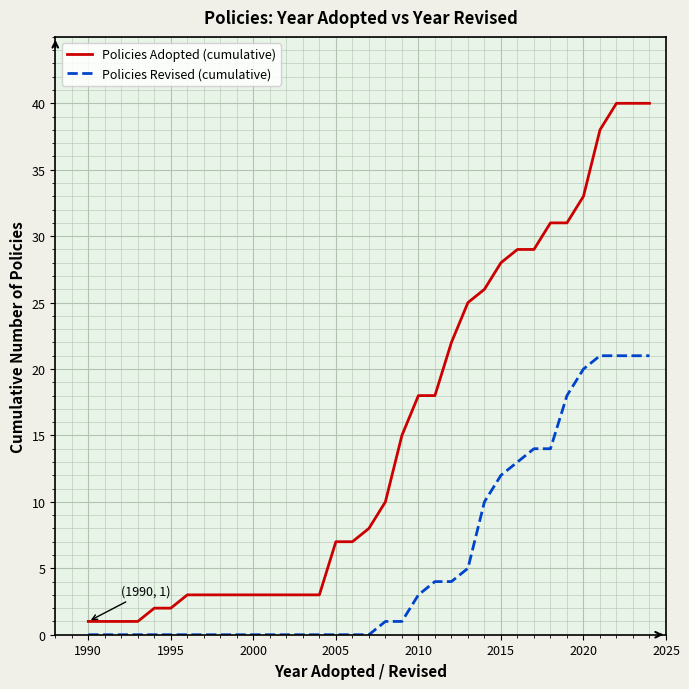

How many lines are shown in the chart?

2